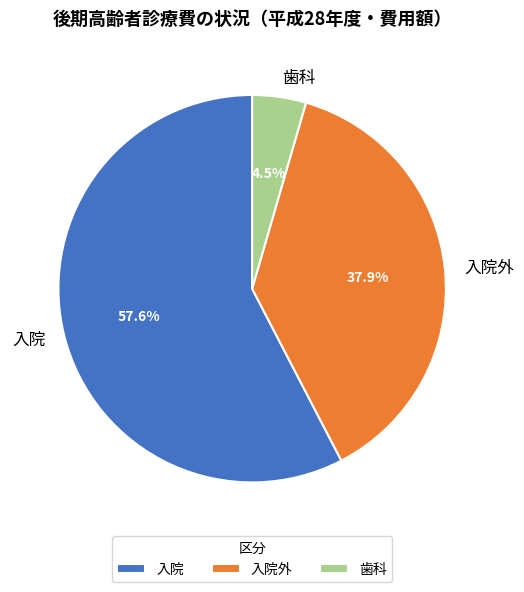

Between 歯科 and 入院, which is larger?

入院